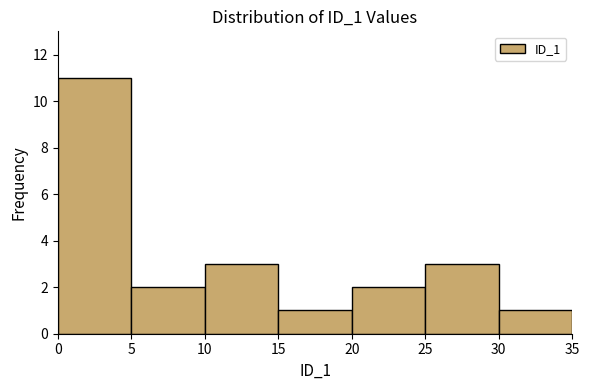

Reading left to right, transcribe this chart: for each bar, give the range it covers on the x-axis and its height. The values are not printed on the chart, so give them approximately, as read against the axis.

0 to 5: 11
5 to 10: 2
10 to 15: 3
15 to 20: 1
20 to 25: 2
25 to 30: 3
30 to 35: 1